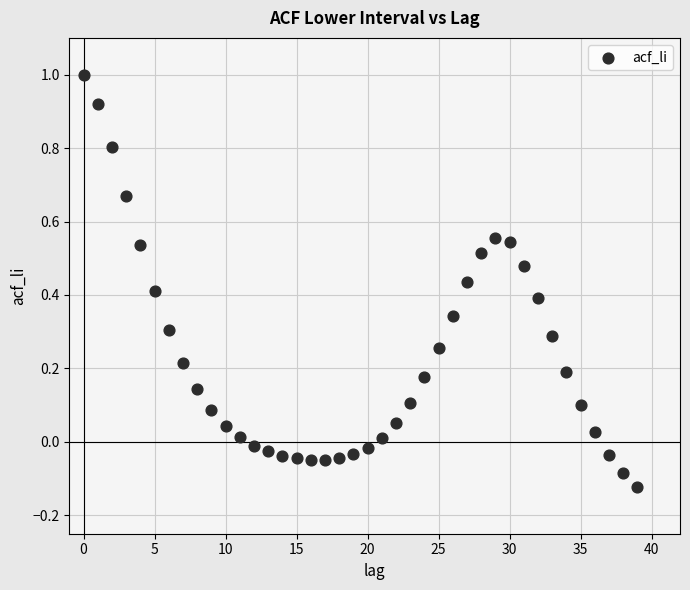

What is the range of Y values (max minus min)?

1.1